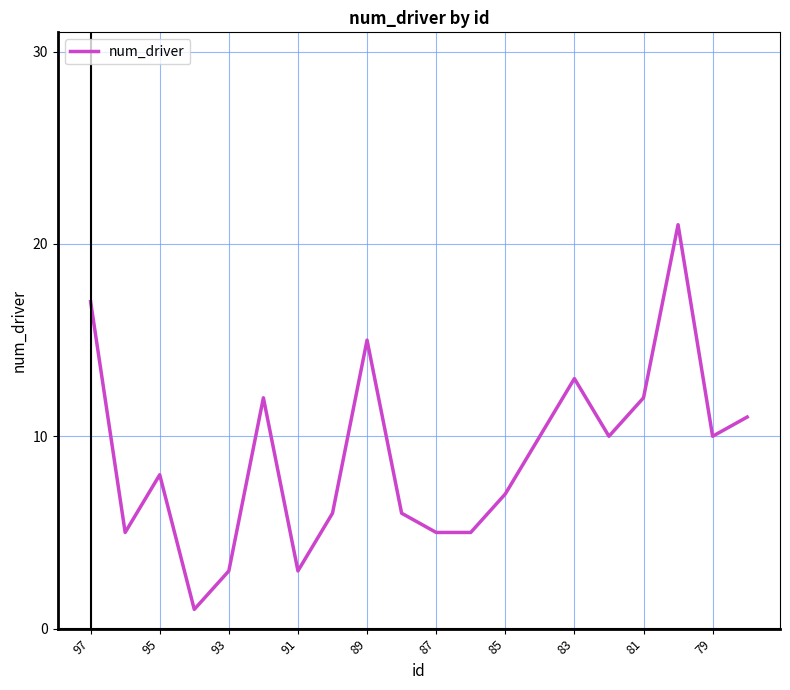

What is the maximum value shown in the chart?

21